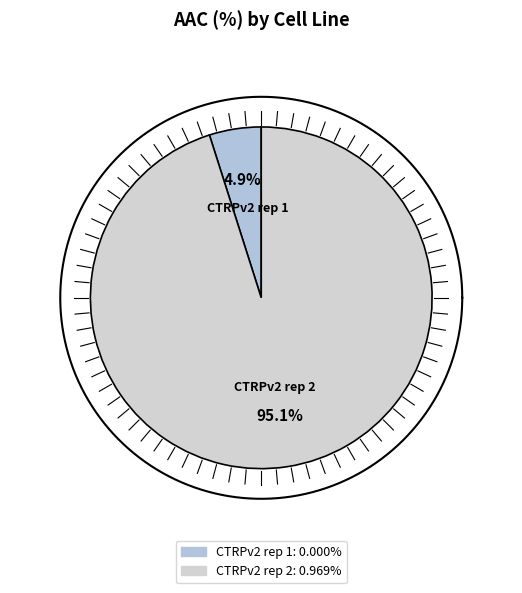

How many segments does this pie chart have?

2